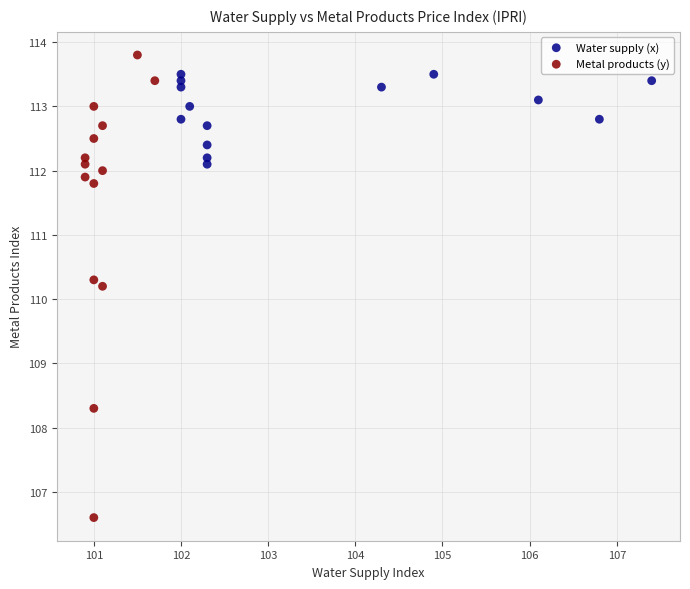

Which series has the largest Y range (max minus min)?

Metal products (y)